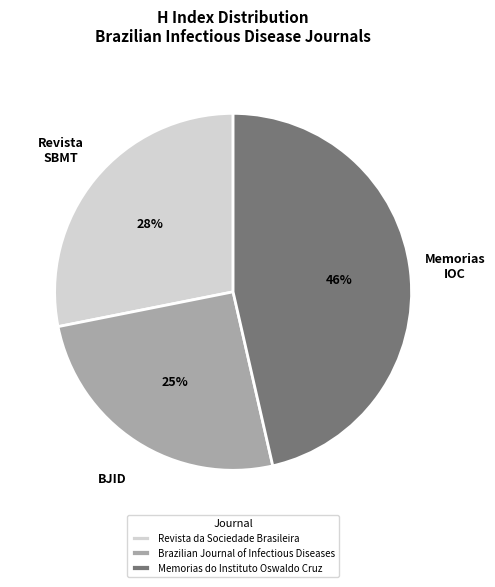

Combined, do Revista da Sociedade Brasileira and Memorias do Instituto Oswaldo Cruz account for over 50%?

Yes